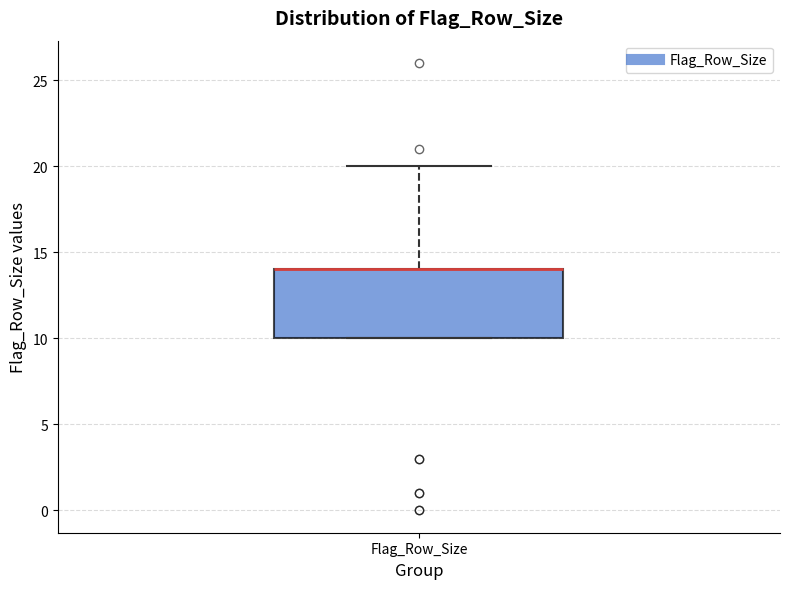

Where is the upper edge of the box for Flag_Row_Size on the y-axis? The values are not printed on the chart, so give them approximately, as read against the axis.

14